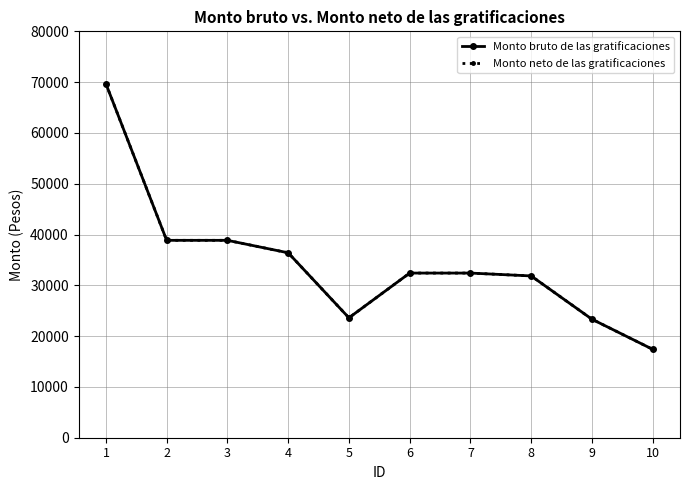

Does the chart have visible grid lines?

Yes